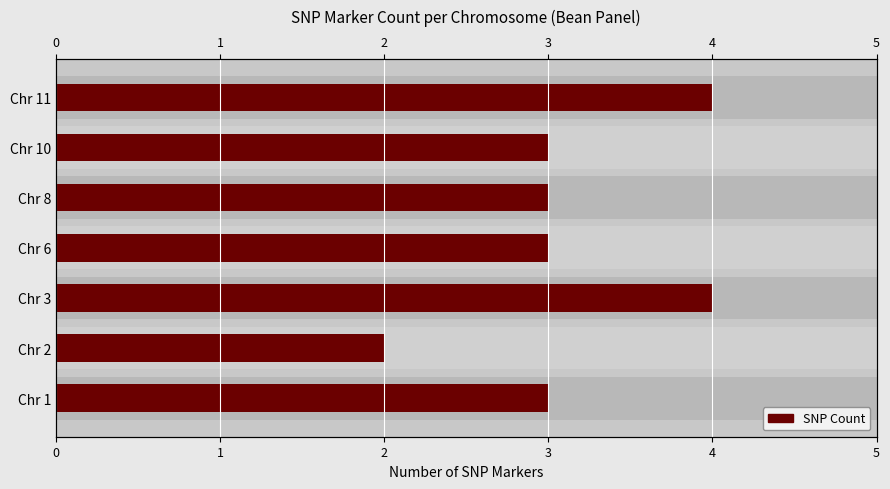

What value does the data have at Chr 1?

3